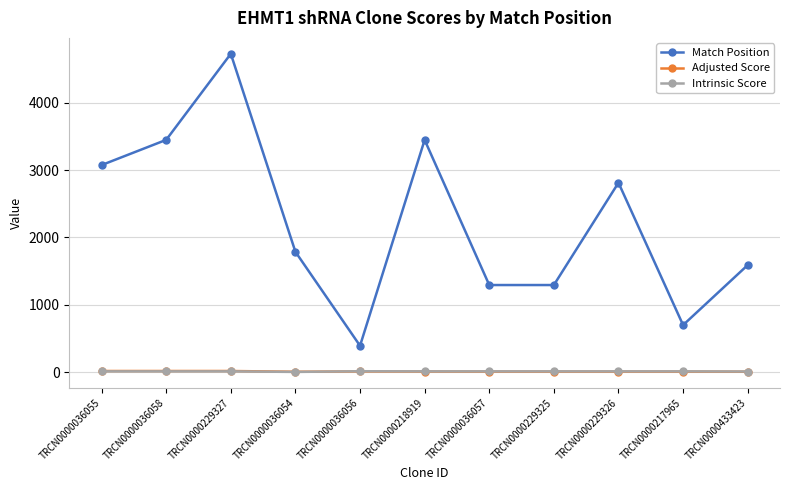

True or false: Match Position and Intrinsic Score intersect in this chart.

False